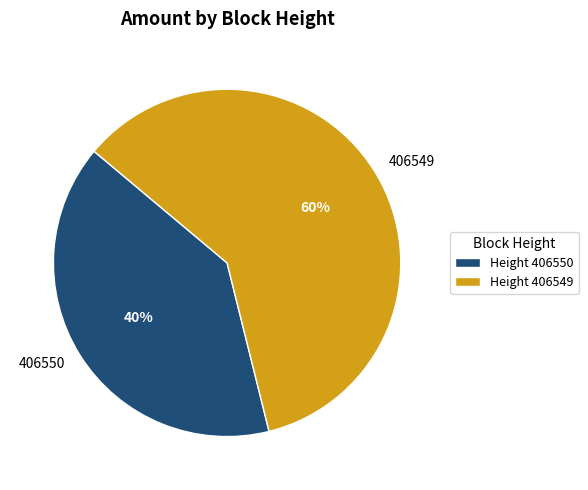

To the nearest percent, what is the combined percentage of 406550 and 406549?

100%